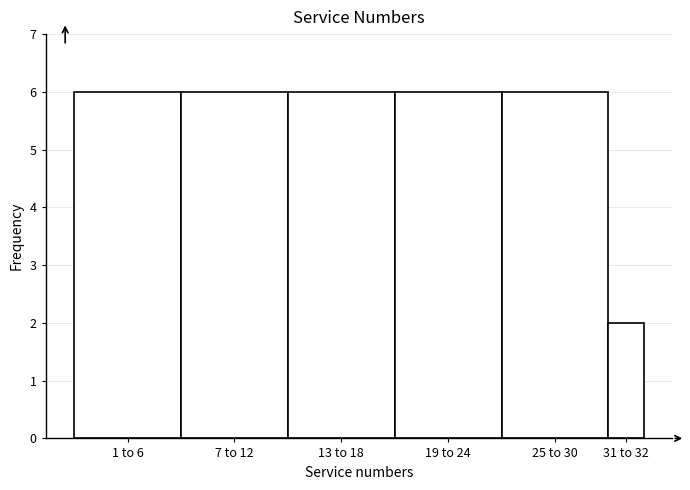

Reading left to right, transcribe all the data shown in this chart.

6	6	6	6	6	2